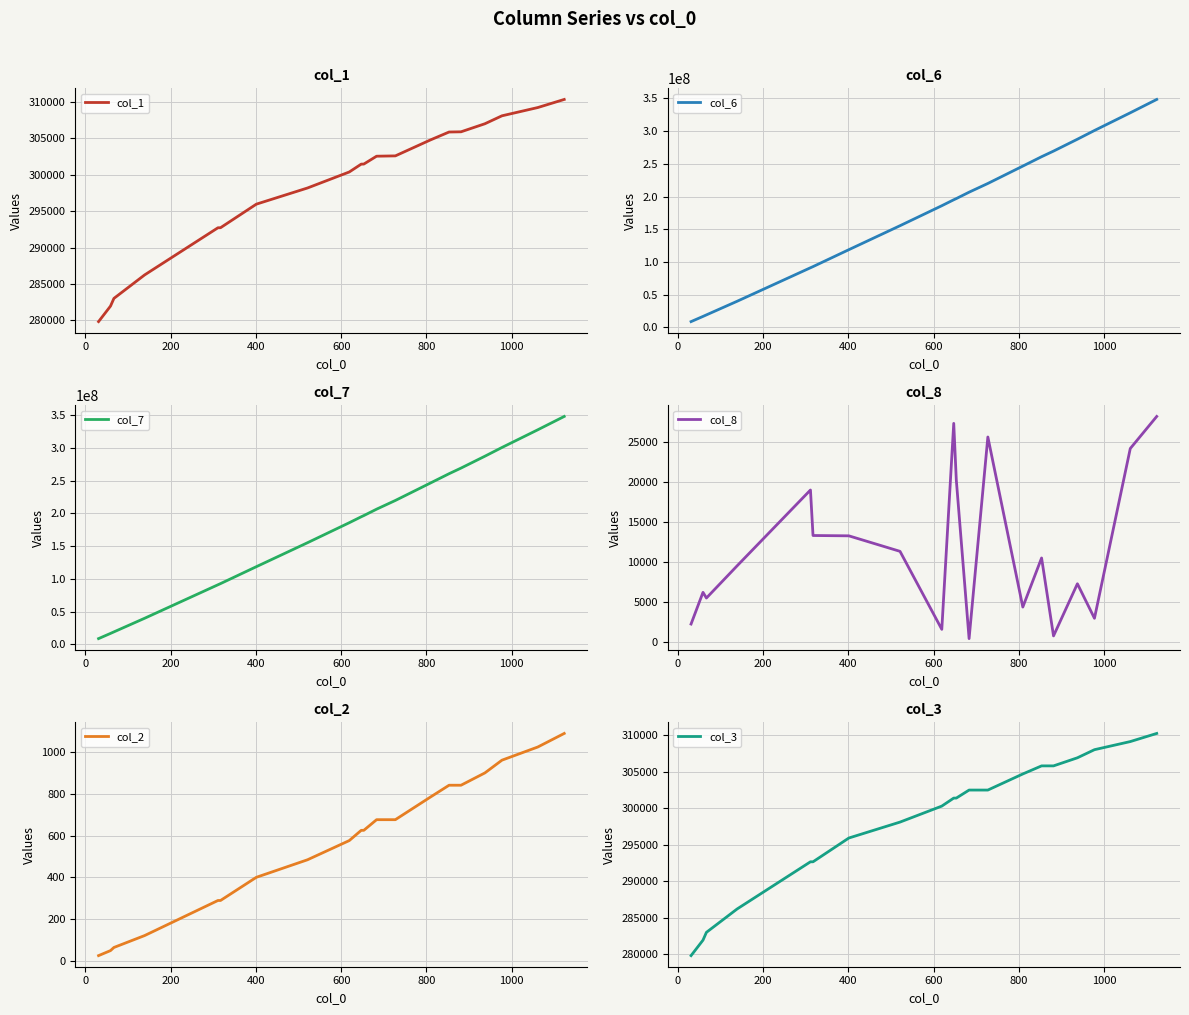

True or false: col_3 and col_1 intersect in this chart.

False